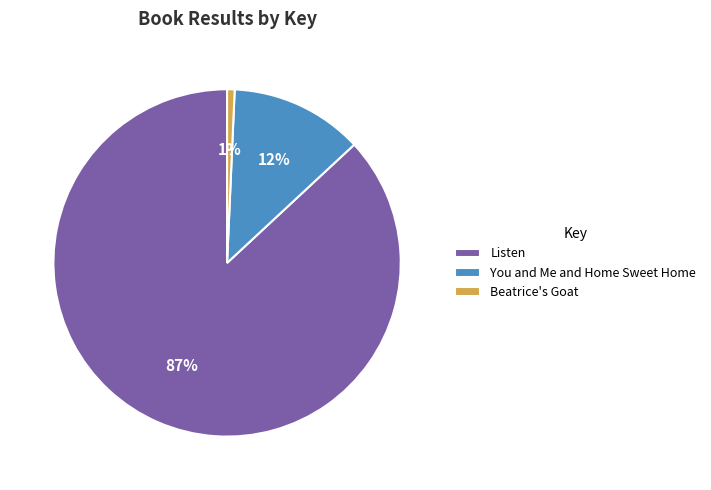

Which slice is the largest?

Listen